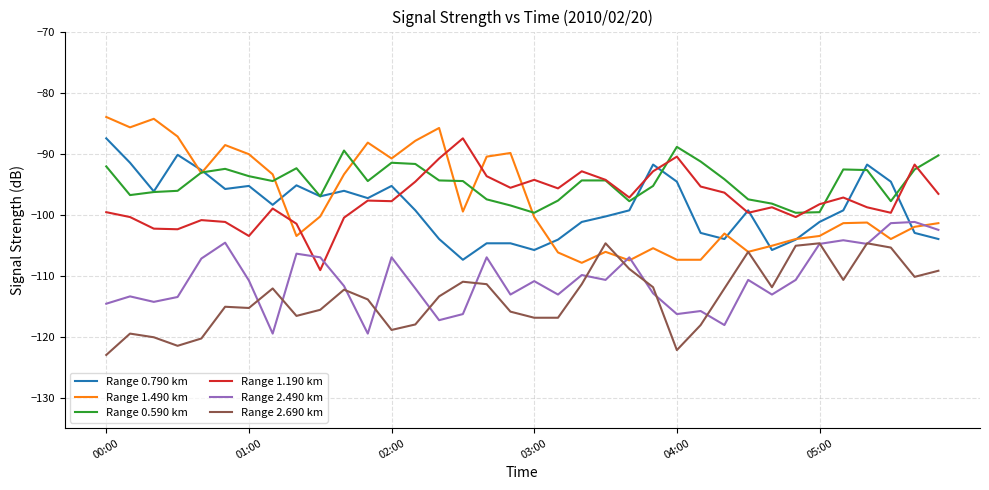

True or false: Range 0.790 km and Range 2.490 km intersect in this chart.

True